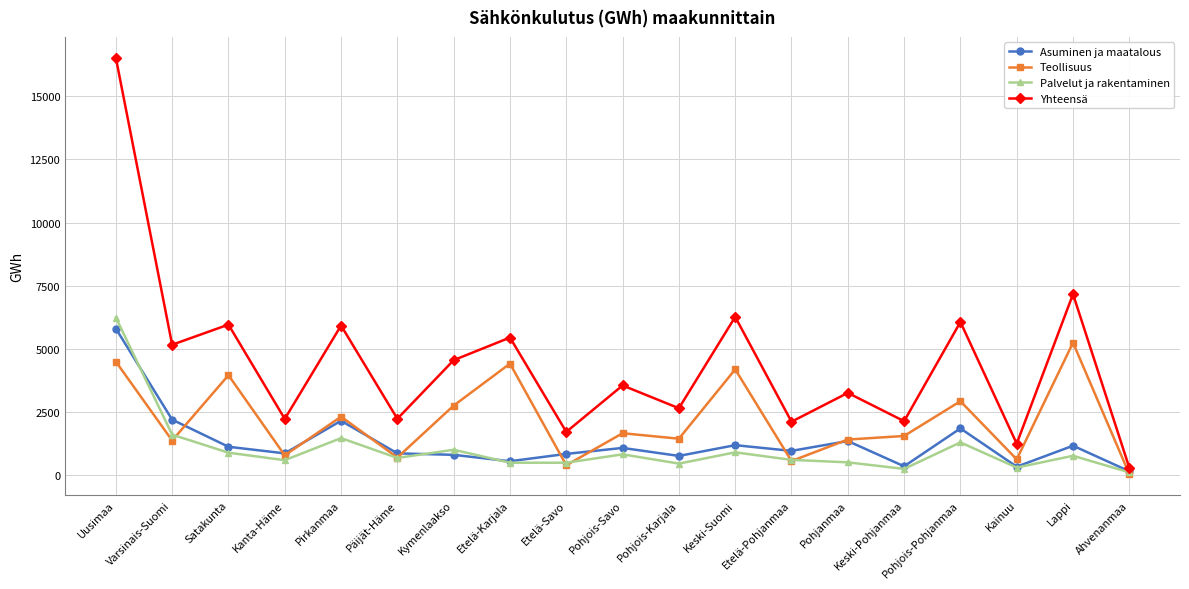

What is the smallest value displayed?

35